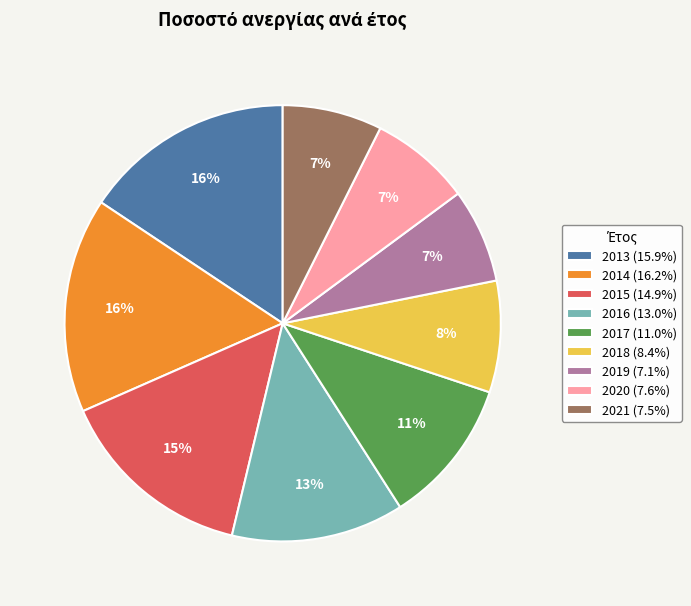

Does 2018 (8.4%) account for over 50% of the chart?

No